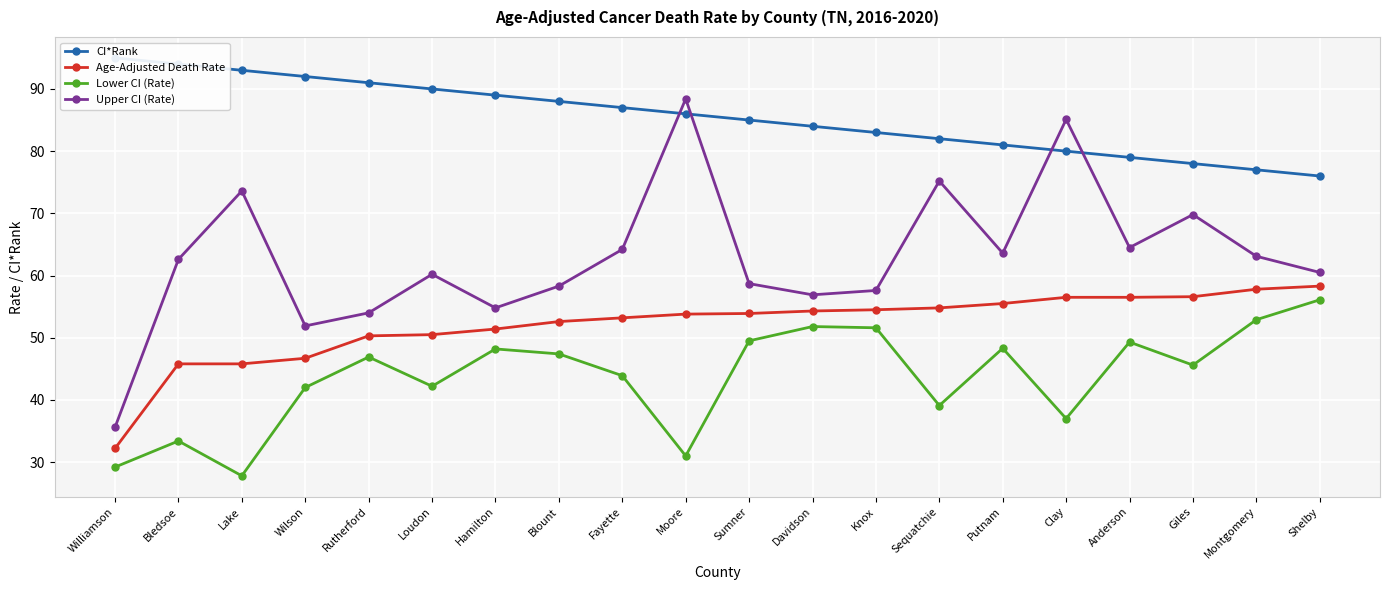

Rank the series by their maximum value, from highest to lowest.

CI*Rank, Upper CI (Rate), Age-Adjusted Death Rate, Lower CI (Rate)